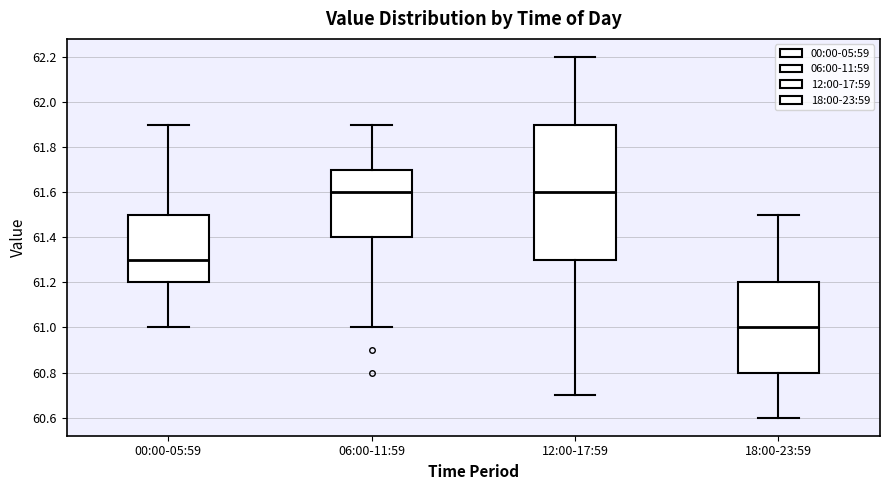

Where does the median line of the box for 00:00-05:59 sit on the y-axis? The values are not printed on the chart, so give them approximately, as read against the axis.

61.3